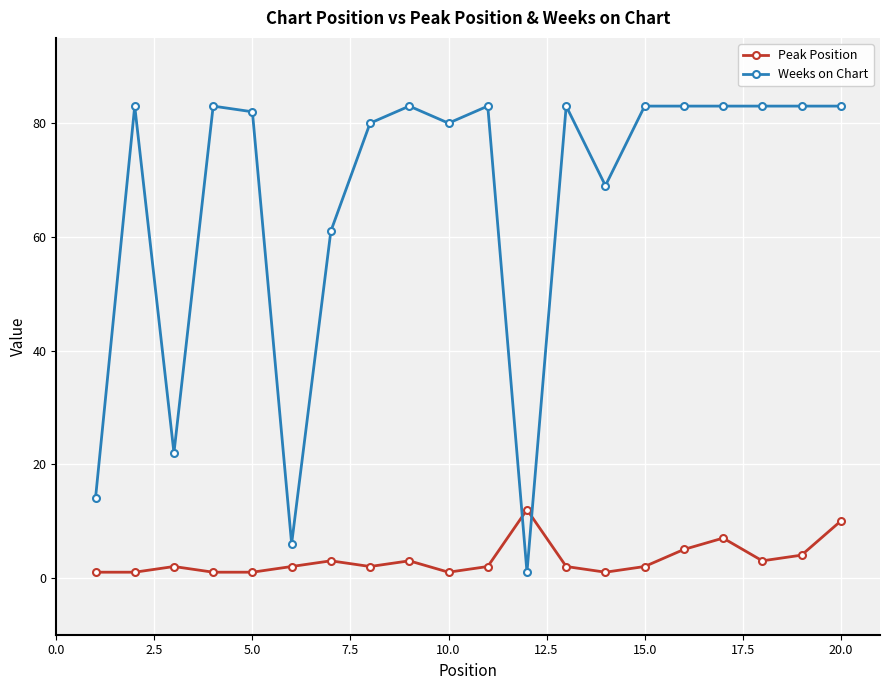

What is the maximum value for Peak Position?

12